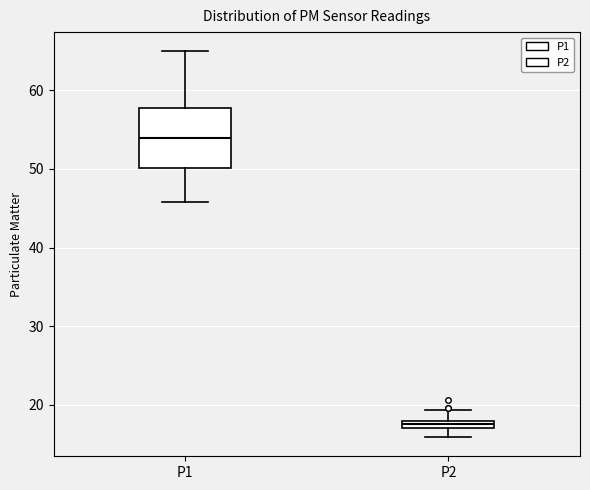

Comparing the boxes themselves (not the whiskers), which one is the tallest?

P1